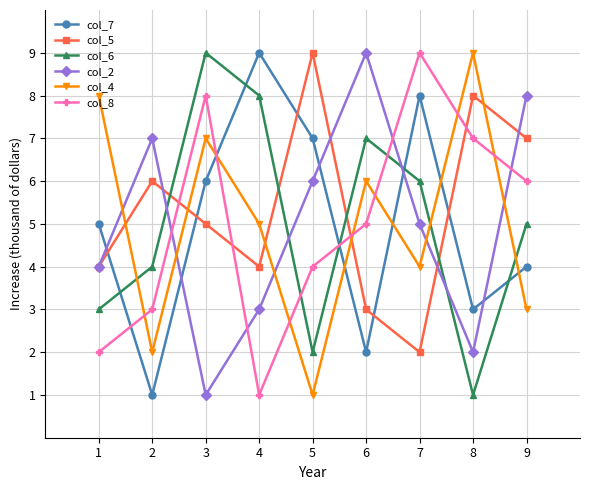

Between which two adjacent categories do col_5 and col_7 first intersect?

1 and 2